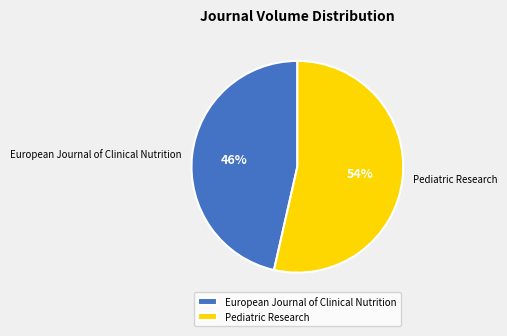

To the nearest percent, what is the average slice percentage?

50%